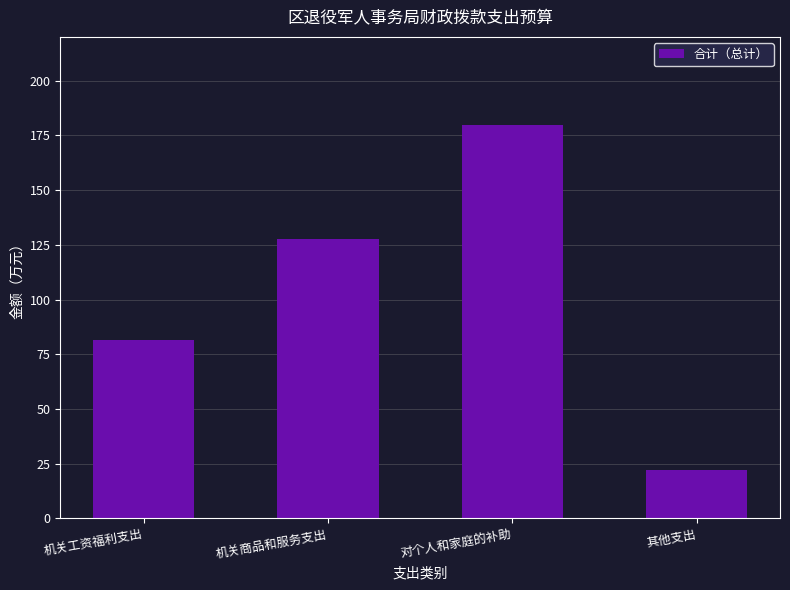

Rank the categories by value from lowest to highest.

其他支出, 机关工资福利支出, 机关商品和服务支出, 对个人和家庭的补助